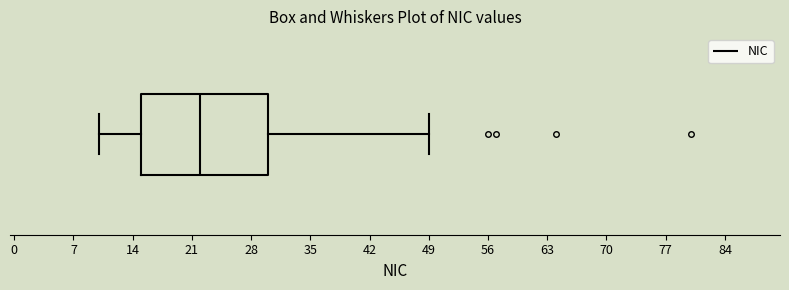

Transcribe this box plot: give where the median line is, the range the box spans, and where the two whiskers end, as read against the x-axis. The values are not printed on the chart, so give them approximately, as read against the axis.

median 22, box 15 to 30, whiskers 10 to 49